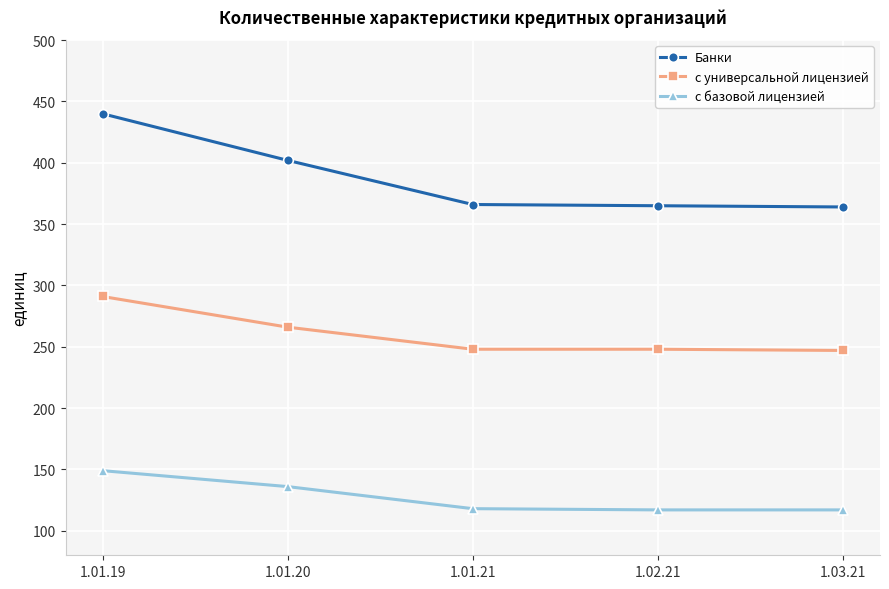

Is this an area chart (filled region under the line)?

No